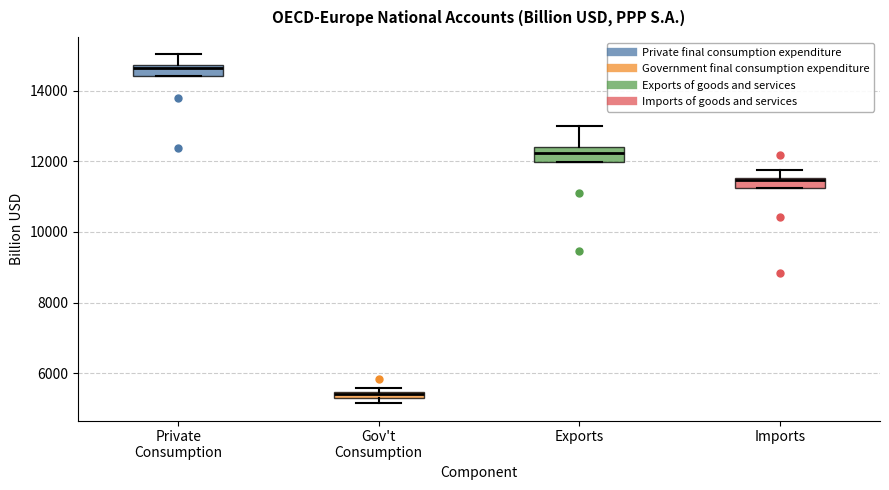

Where does the upper whisker of the box for Imports end on the y-axis? The values are not printed on the chart, so give them approximately, as read against the axis.

11800